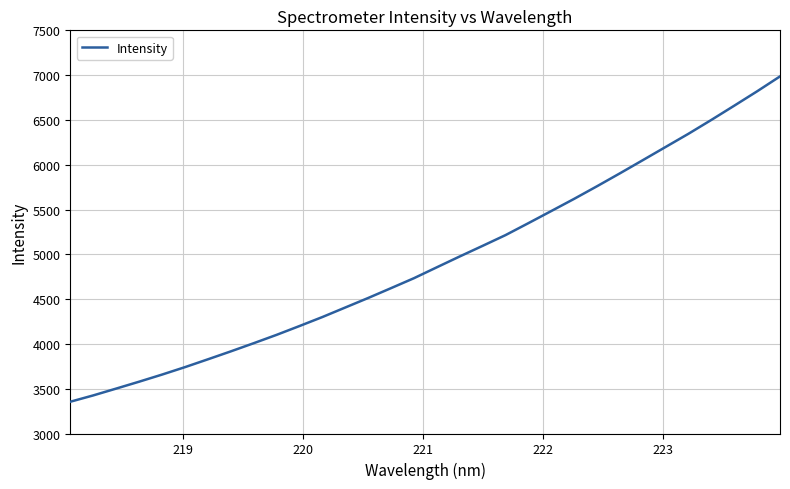

What is the minimum value shown in the chart?

3354.6